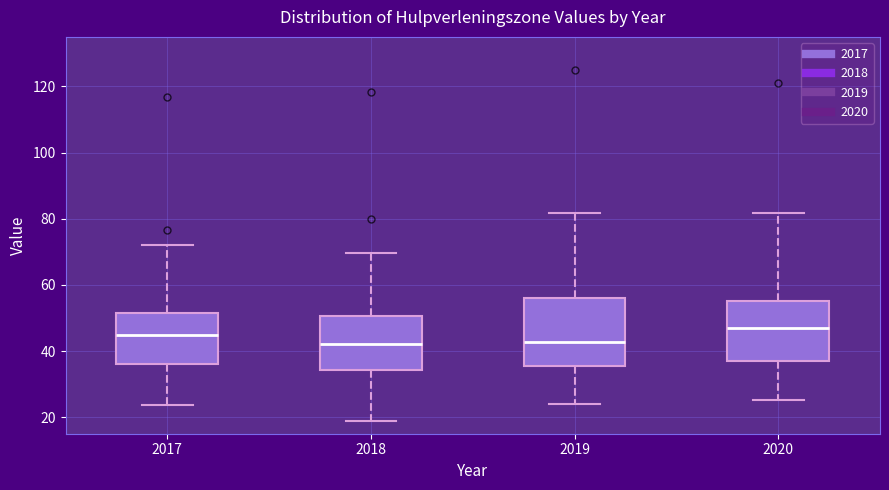

Reading left to right, read every box against the y-axis: the position of its median line, the range the box covers, and the ends of its whiskers. The values are not printed on the chart, so give them approximately, as read against the axis.

2017: median 44, box 36 to 52, whiskers 24 to 72
2018: median 42, box 34 to 50, whiskers 18 to 70
2019: median 42, box 36 to 56, whiskers 24 to 82
2020: median 46, box 38 to 56, whiskers 26 to 82